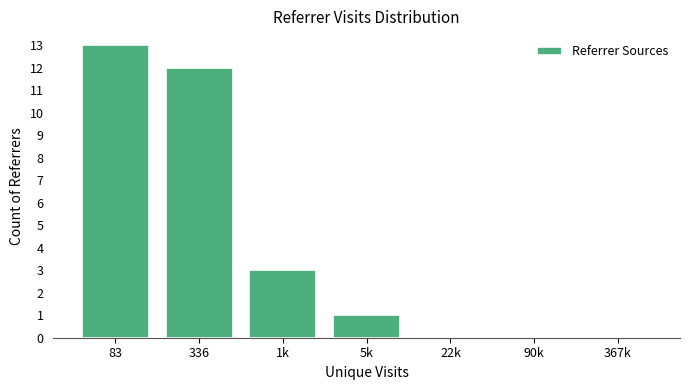

Reading left to right, extract all data points from this chart.

83=13	336=12	1k=3	5k=1	22k=0	90k=0	367k=0